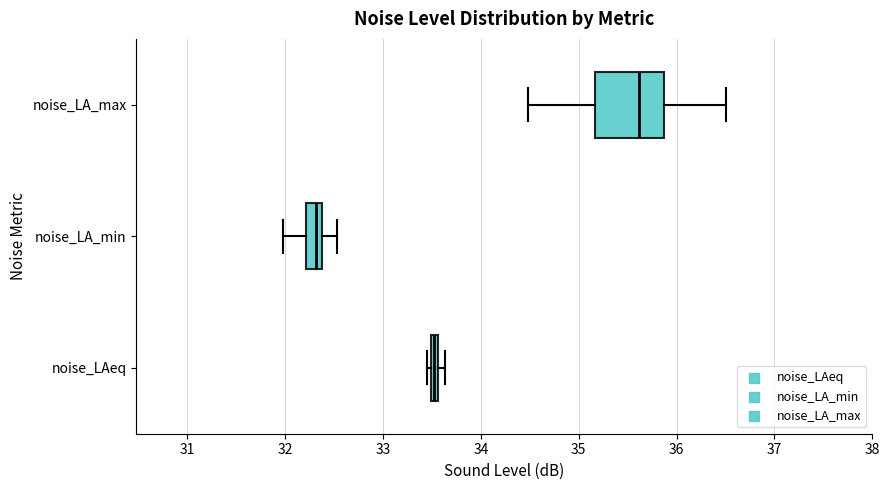

Comparing the boxes themselves (not the whiskers), which one is the widest?

noise_LA_max